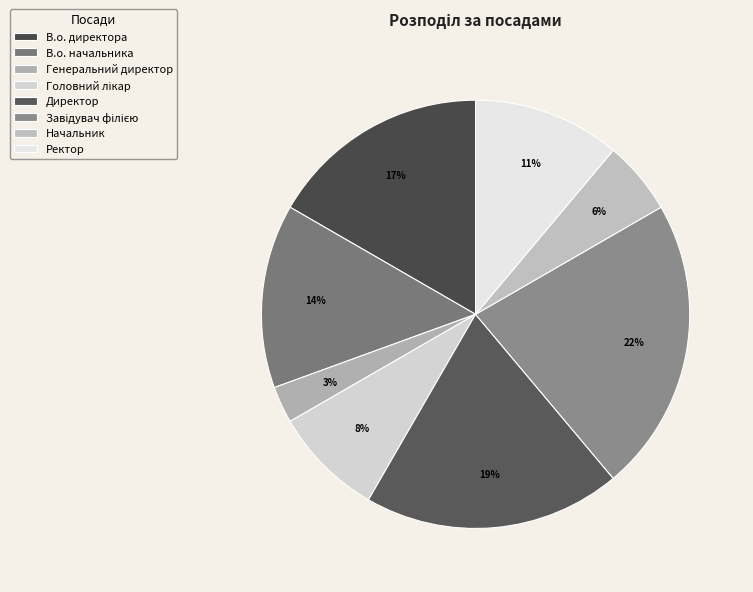

Is it true that Директор is 19% of the pie?

True